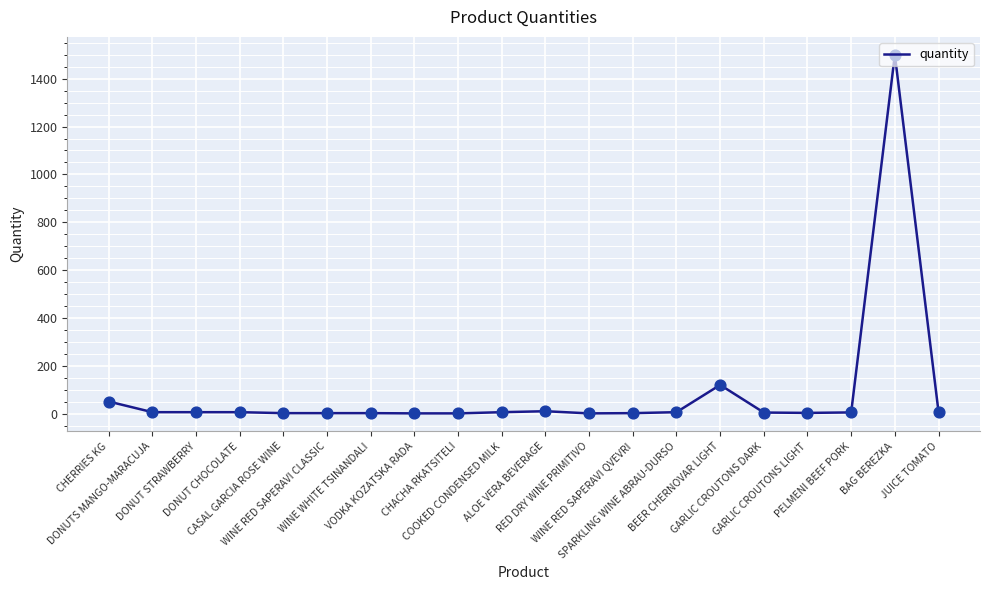

What is the change in value from CHACHA RKATSITELI to COOKED CONDENSED MILK?

+5.0